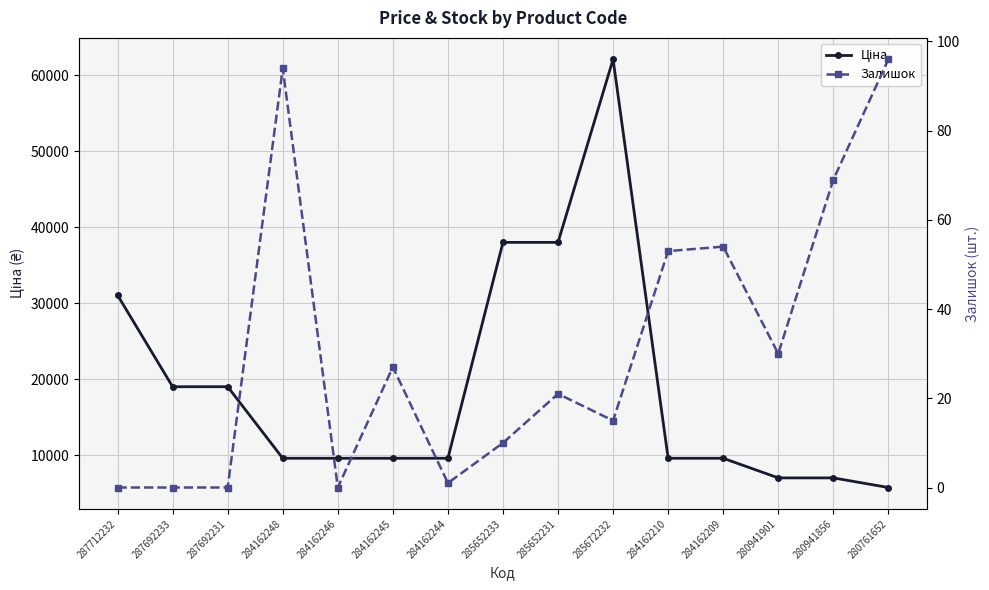

Rank the series by their maximum value, from highest to lowest.

Ціна, Залишок